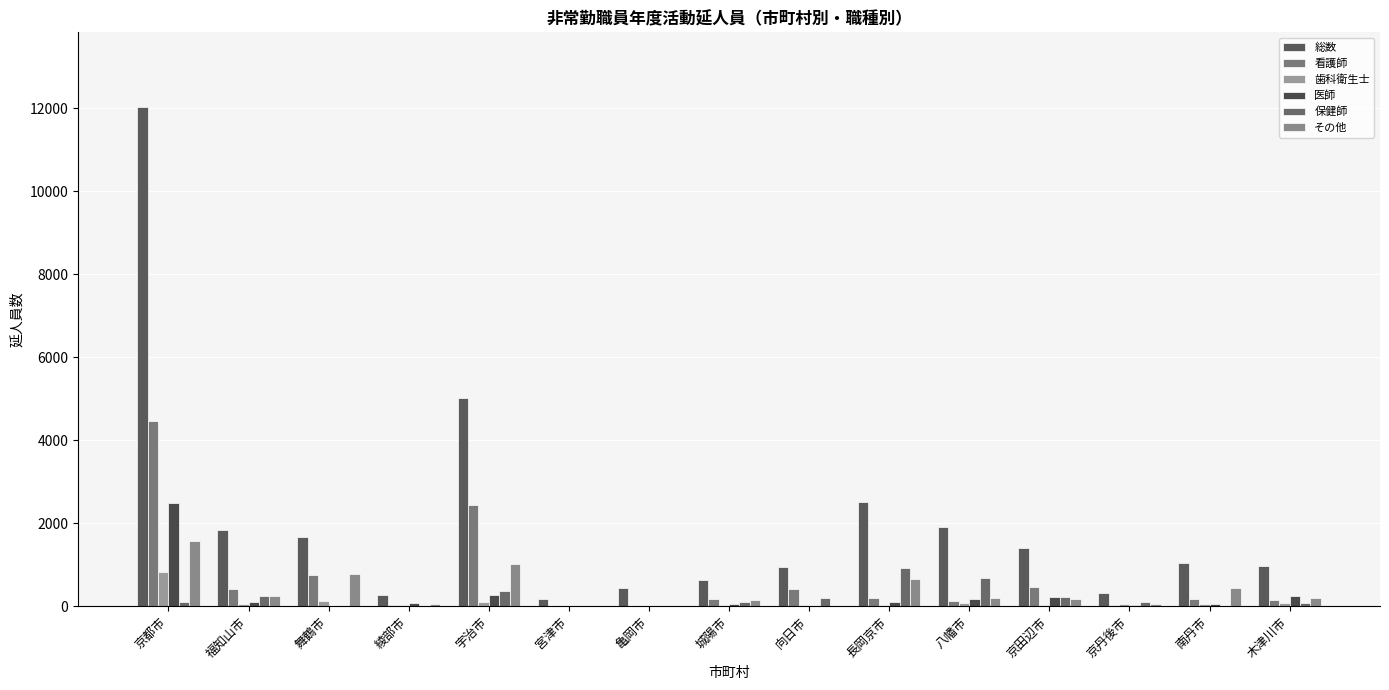

Are the bars horizontal?

No